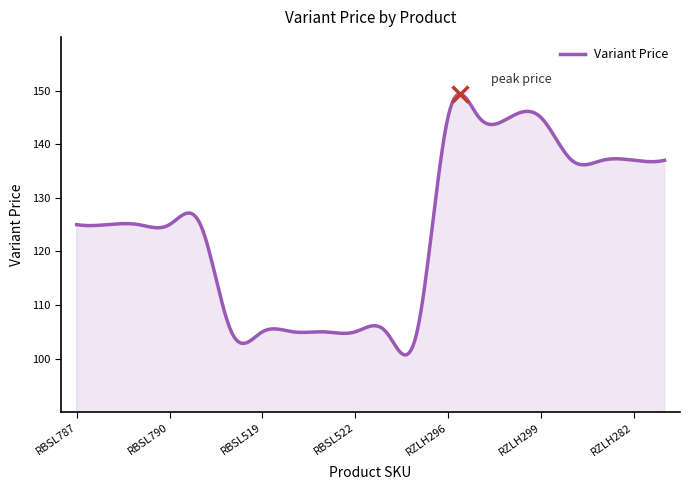

What is the difference between the maximum and minimum values?

48.7